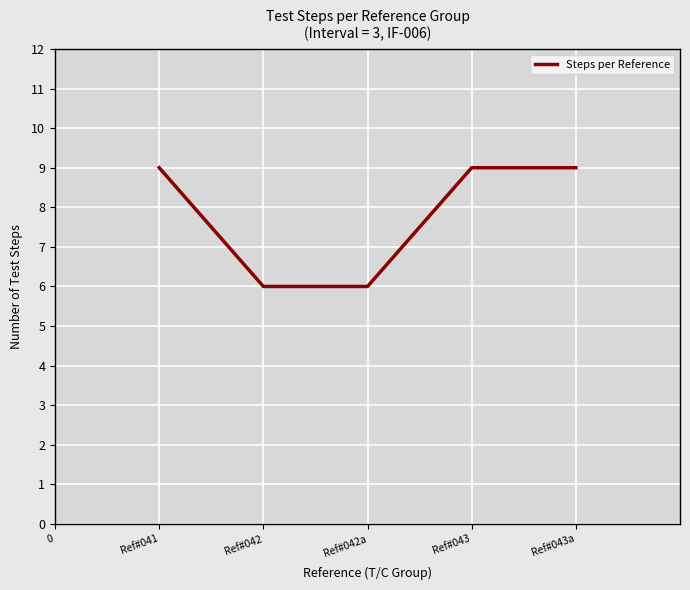

Reading right to left, extract all data points from this chart.

9	9	6	6	9